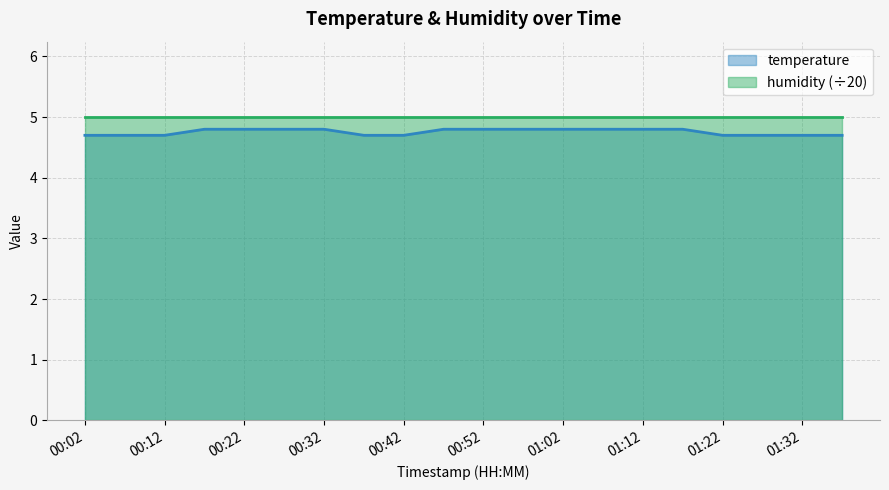

How many lines are shown in the chart?

2